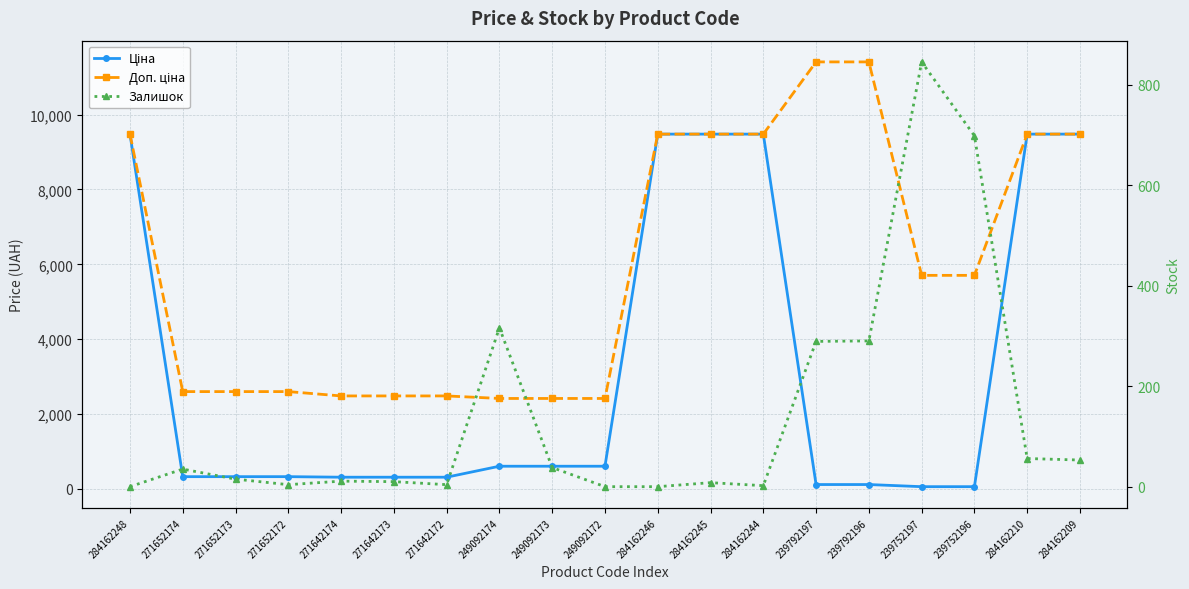

How many intersections are there between Ціна and Залишок?

2